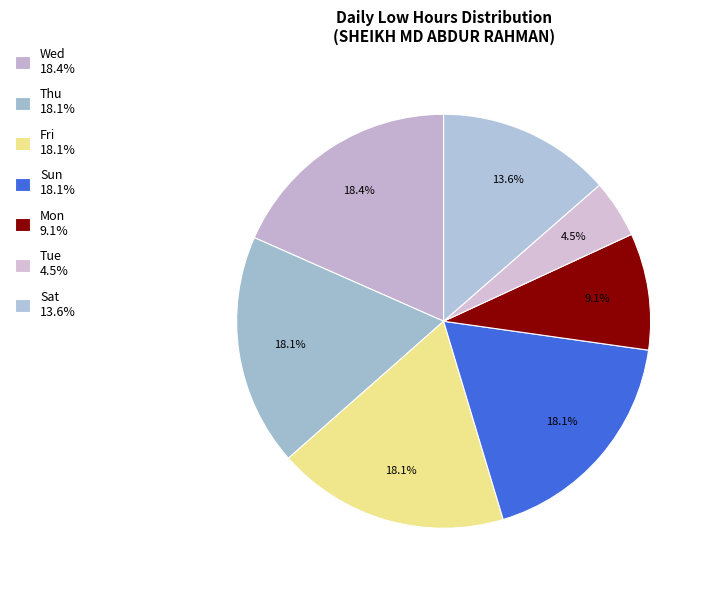

Count the number of slices in the pie.

7